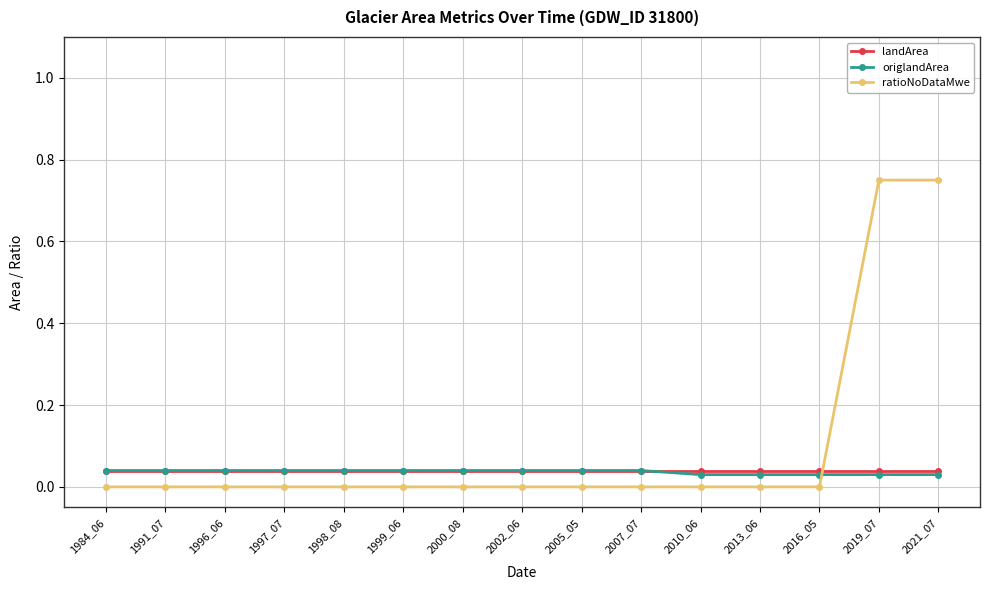

Which series has the largest range (max minus min)?

ratioNoDataMwe